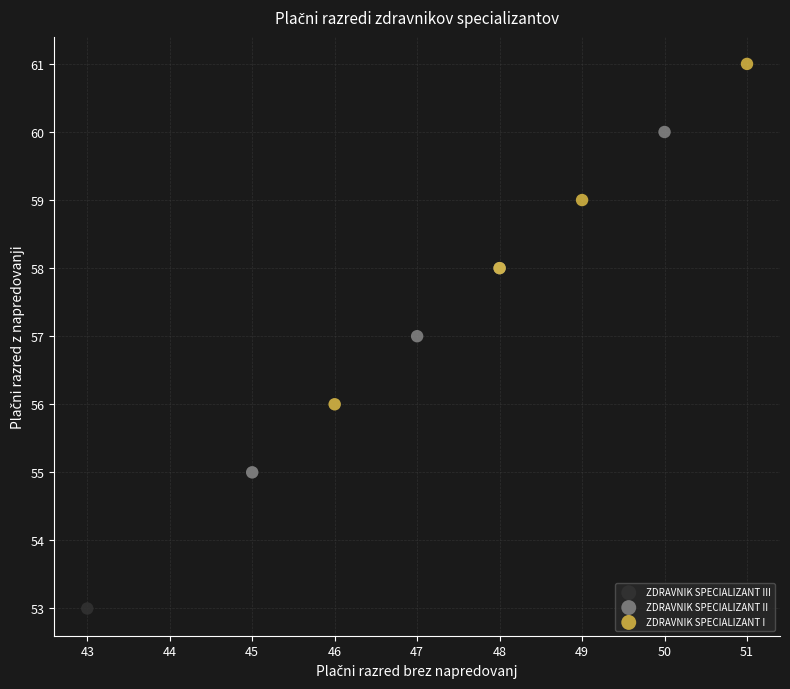

Which series reaches the minimum Y coordinate?

ZDRAVNIK SPECIALIZANT III